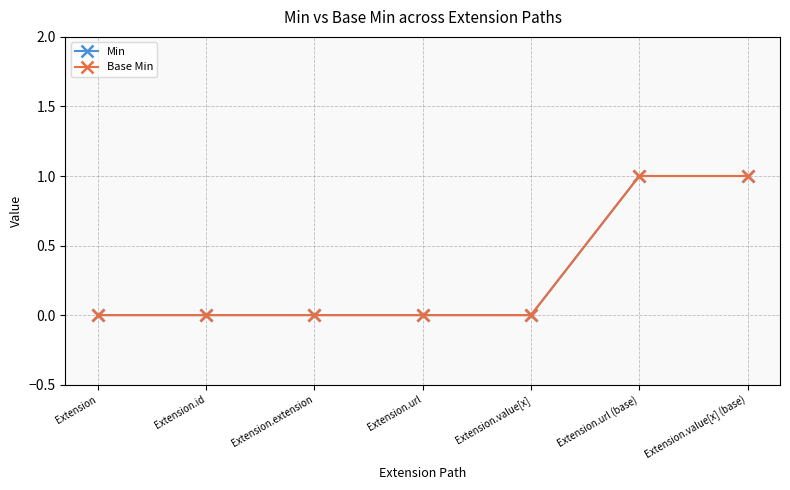

True or false: Base Min and Min intersect in this chart.

False